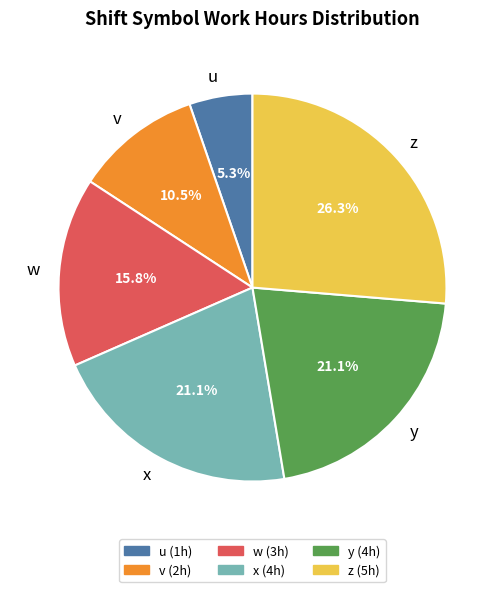

Which category has the biggest portion of the pie?

z